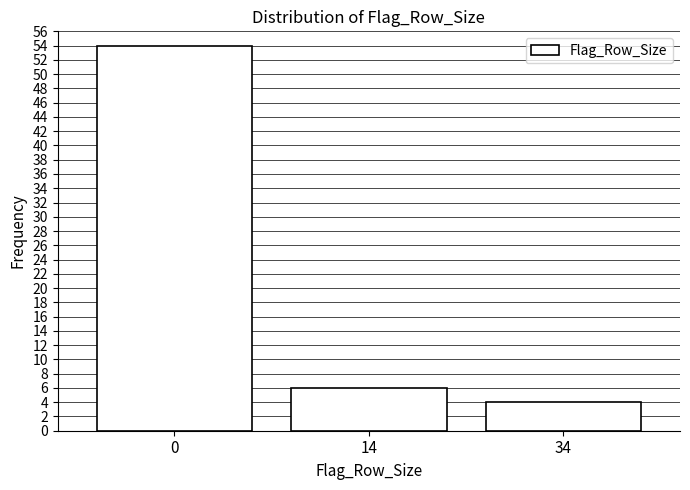

Reading right to left, what are all the values shown in this chart?

4	6	54